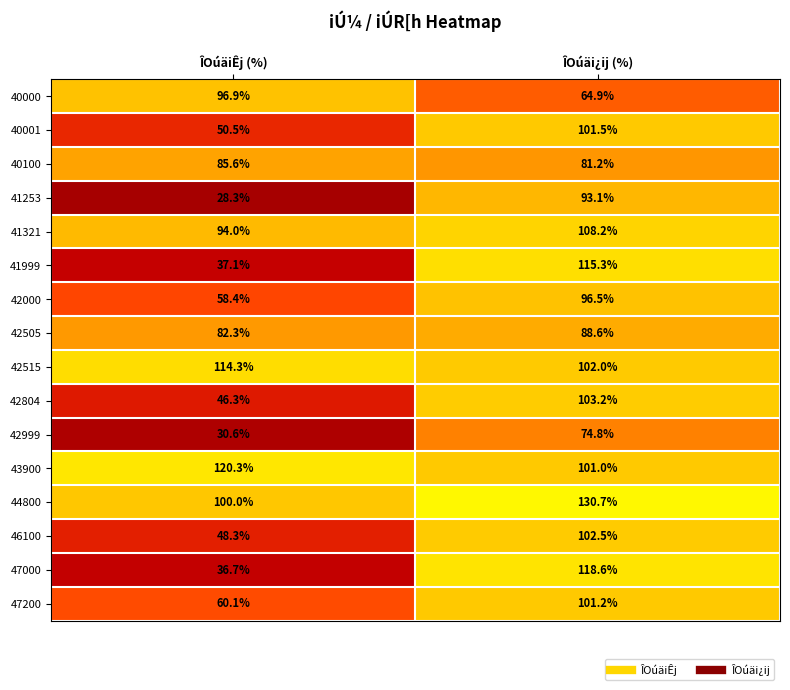

Is it true that 42804 equals 24.8 at ÎOúäiÊj (%)?

False